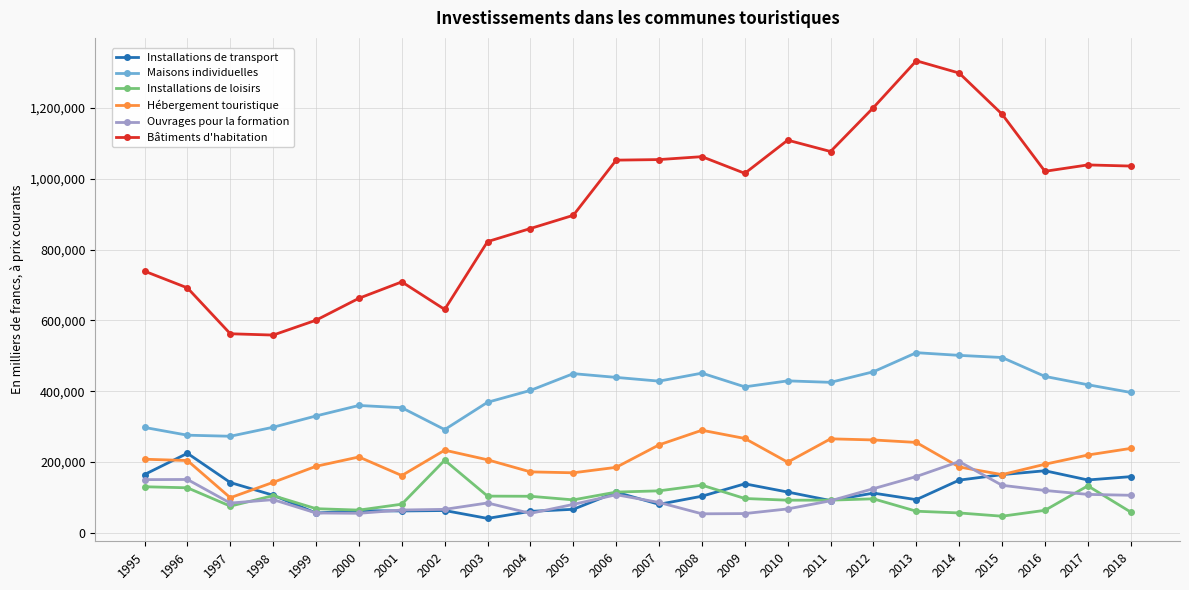

Which series has the largest total across all categories?

Bâtiments d'habitation